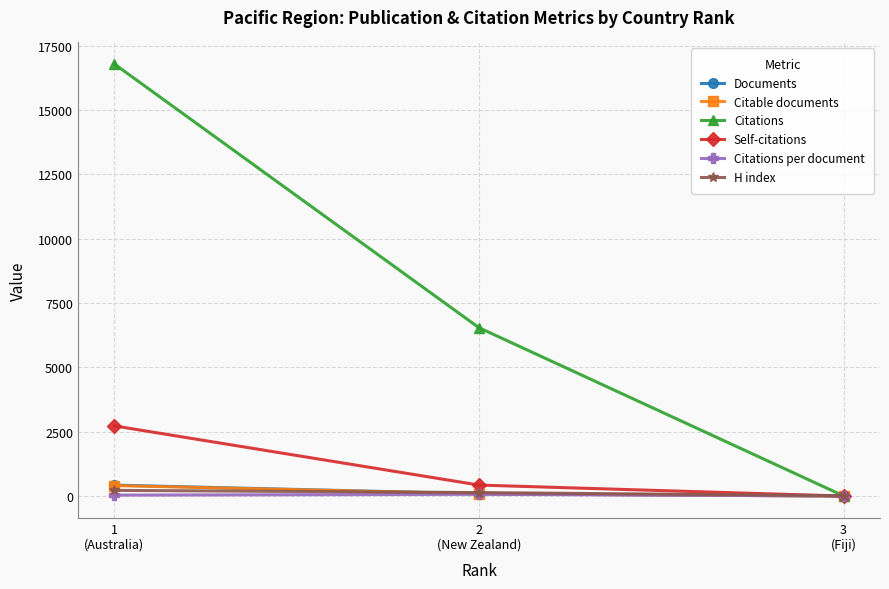

What is the difference between the maximum and second lowest values in the Citations series?

10246.0